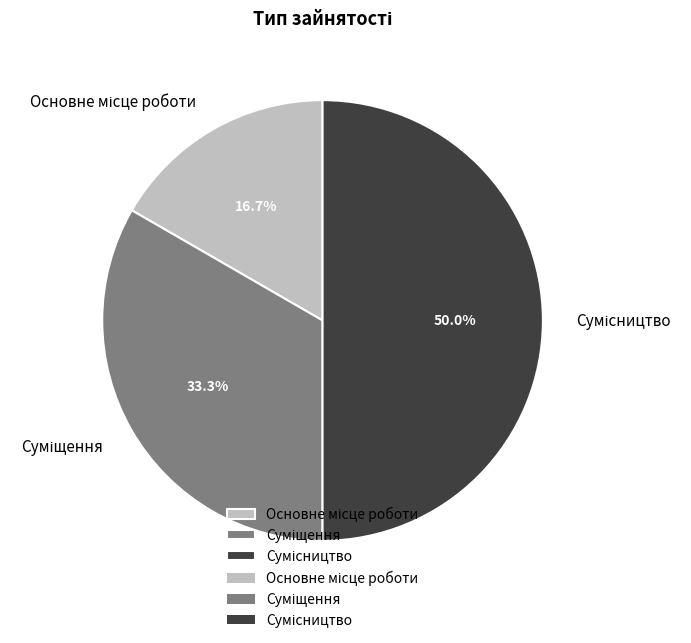

Count the number of slices in the pie.

3